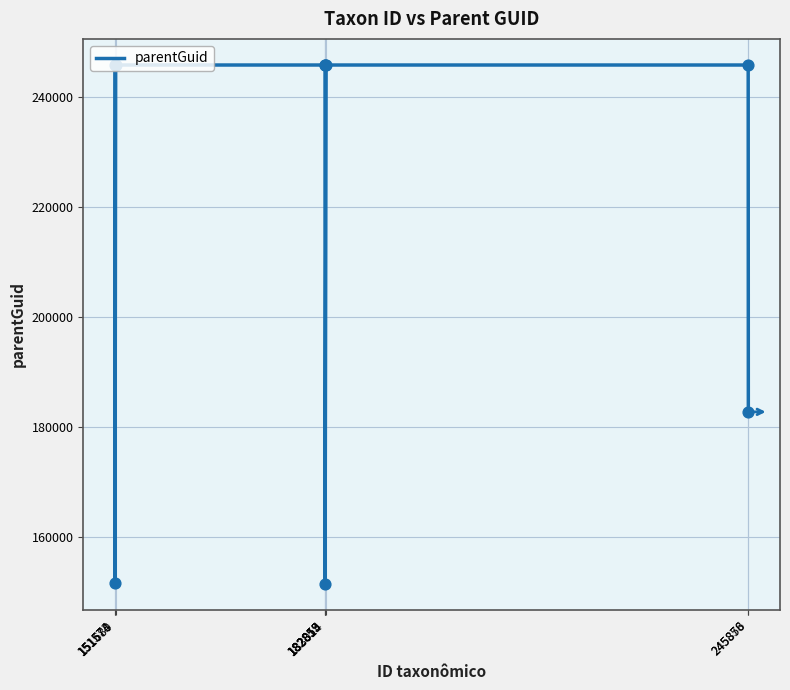

Between 245878 and 182853, which is larger?

182853